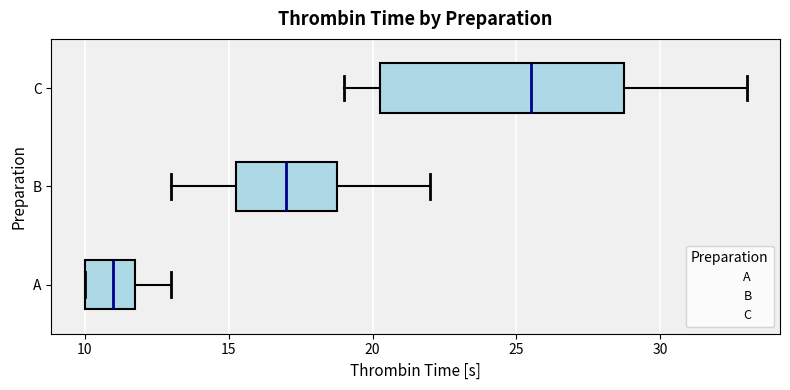

Which box has the furthest to the right median line?

C